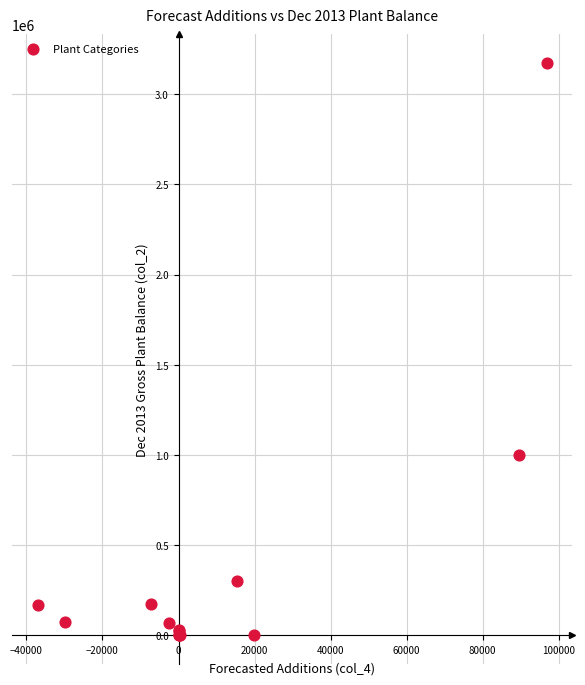

What Y value in the scatter plot is closest to 1587637?

1001420.1